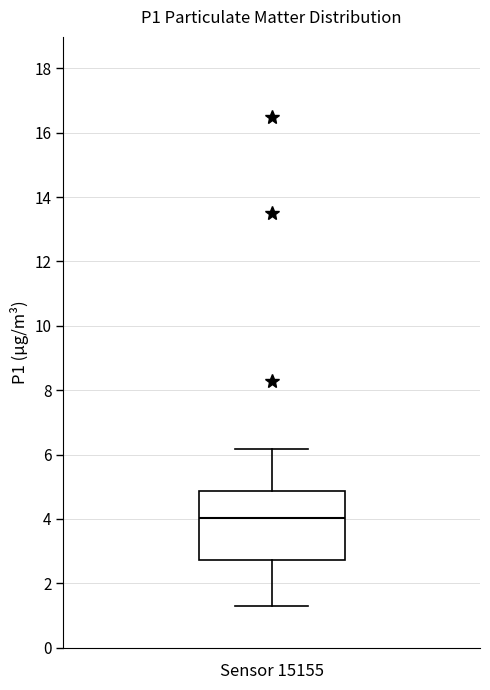

Transcribe this box plot: give where the median line is, the range the box spans, and where the two whiskers end, as read against the y-axis. The values are not printed on the chart, so give them approximately, as read against the axis.

median 4.0, box 2.8 to 4.8, whiskers 1.4 to 6.2